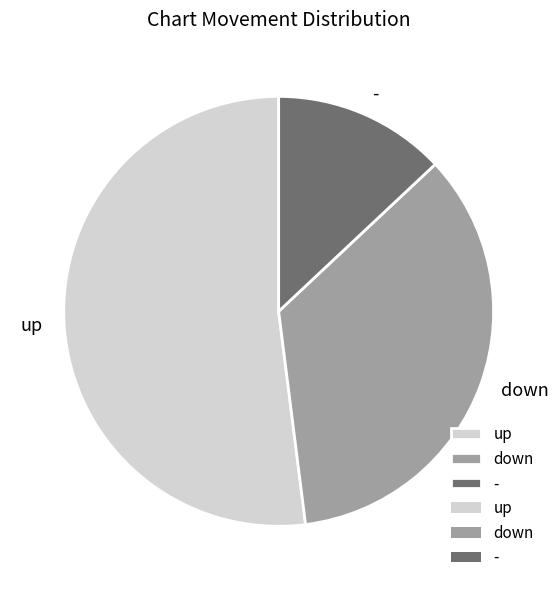

Which slice is the smallest?

-